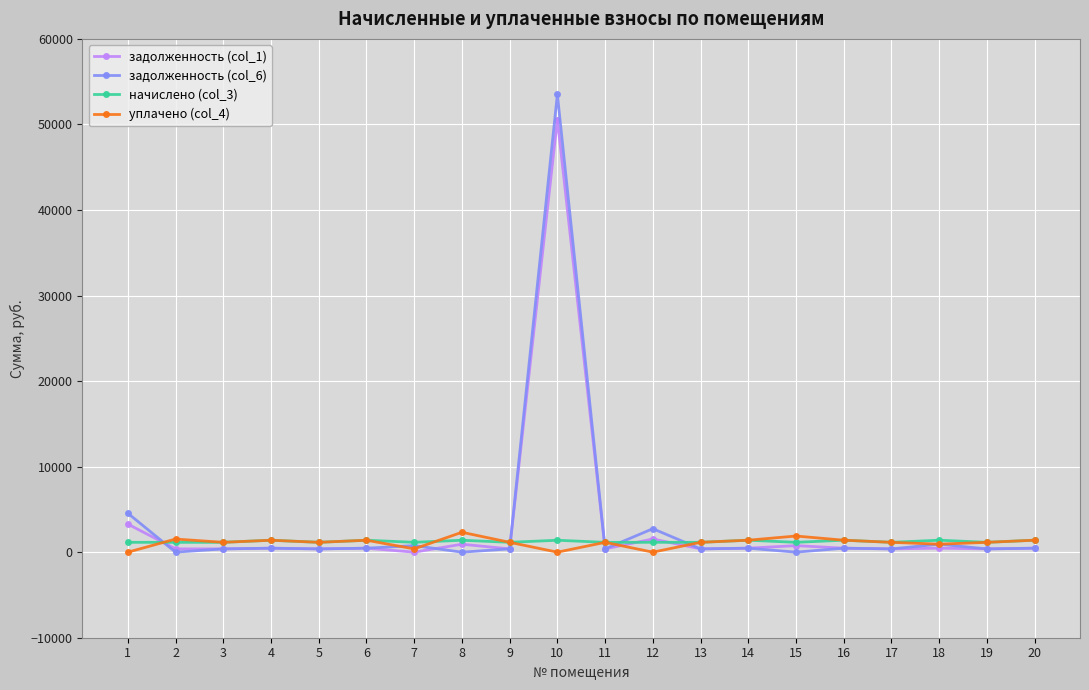

Which series has the widest spread of values?

задолженность (col_6)